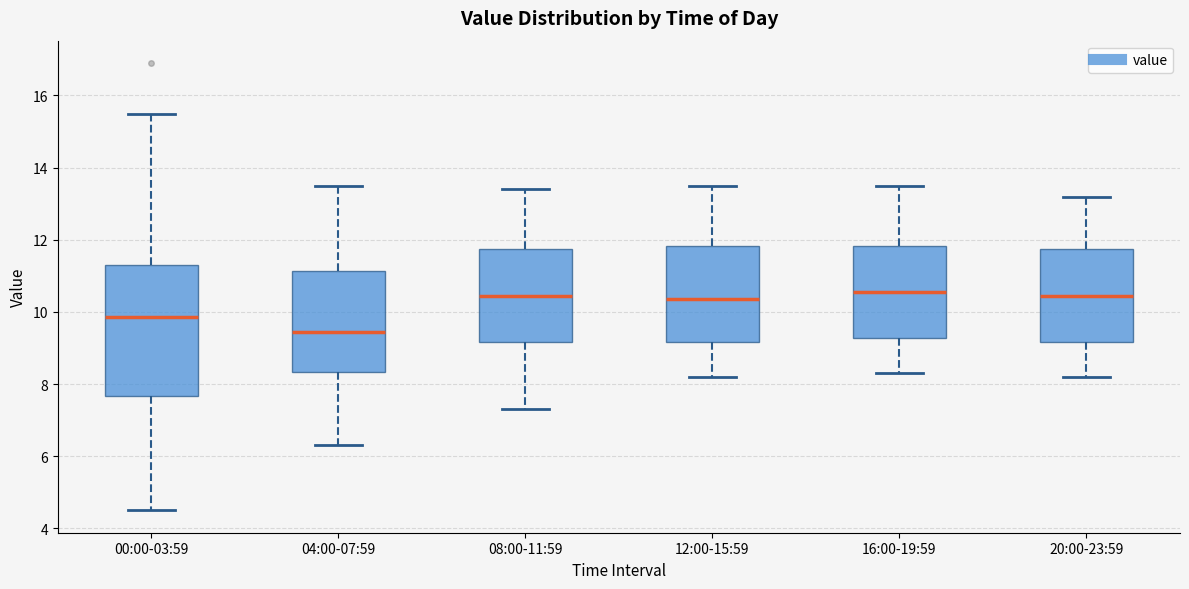

Where is the upper edge of the box for 20:00-23:59 on the y-axis? The values are not printed on the chart, so give them approximately, as read against the axis.

11.8